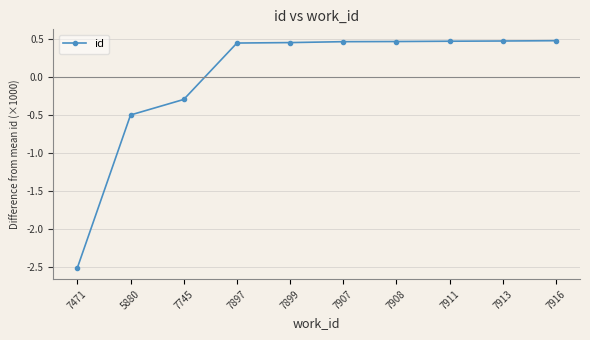

Between 7907 and 7745, which is larger?

7907